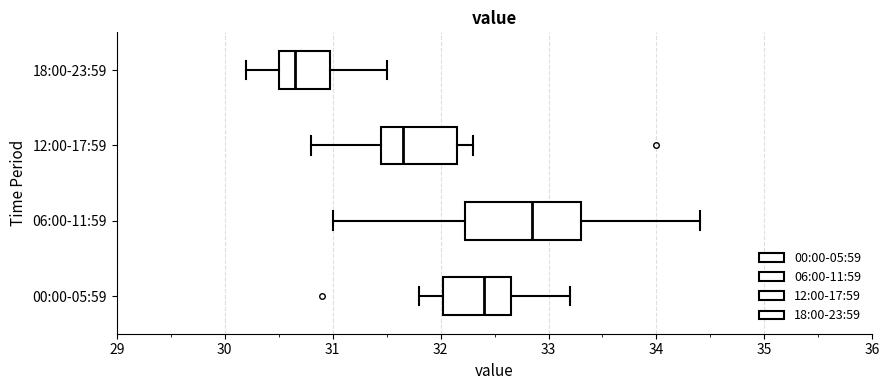

Where is the right edge of the box for 06:00-11:59 on the x-axis? The values are not printed on the chart, so give them approximately, as read against the axis.

33.3